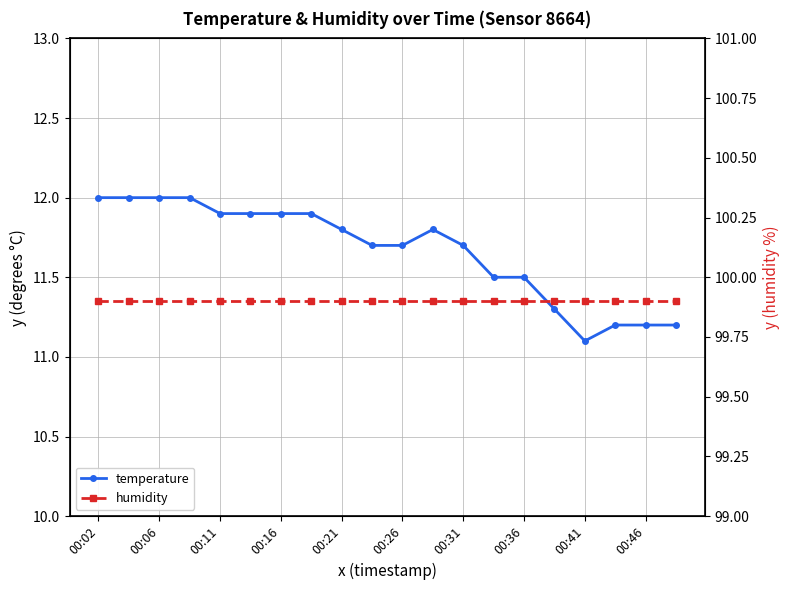

How many temperature values are between 11 and 12?

20